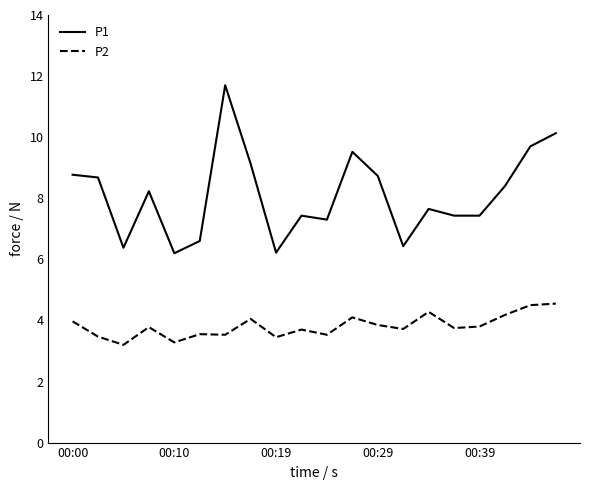

Rank the series by their maximum value, from lowest to highest.

P2, P1